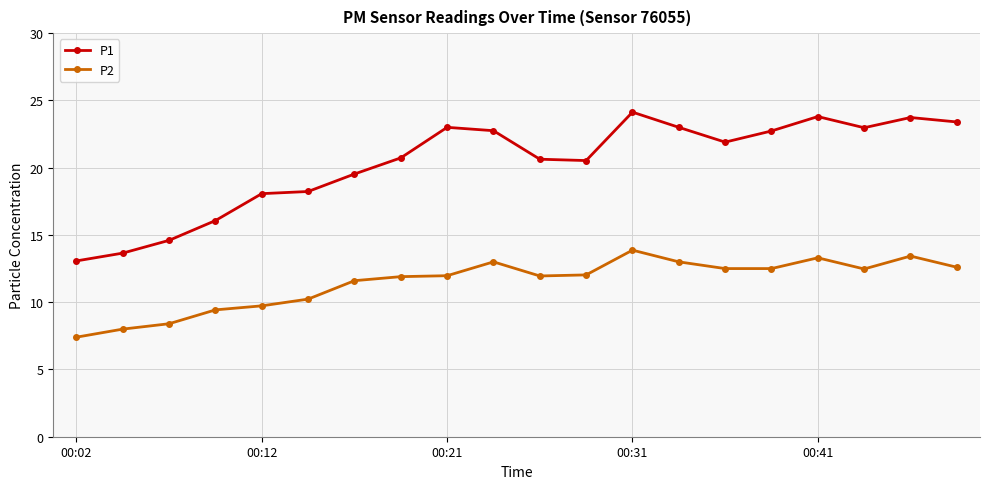

True or false: P1 and P2 cross at least once.

False